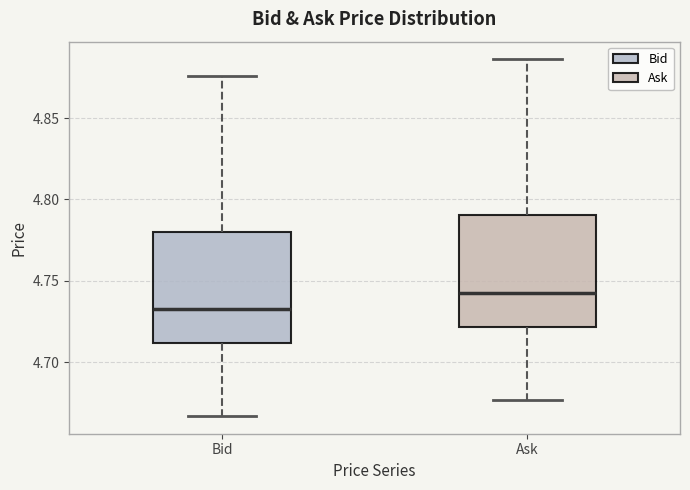

Reading left to right, transcribe this box plot: for each box, give where its median line is, the range the box spans, and where its two whiskers end, as read against the y-axis. The values are not printed on the chart, so give them approximately, as read against the axis.

Bid: median 4.735, box 4.710 to 4.780, whiskers 4.665 to 4.875
Ask: median 4.745, box 4.720 to 4.790, whiskers 4.675 to 4.885